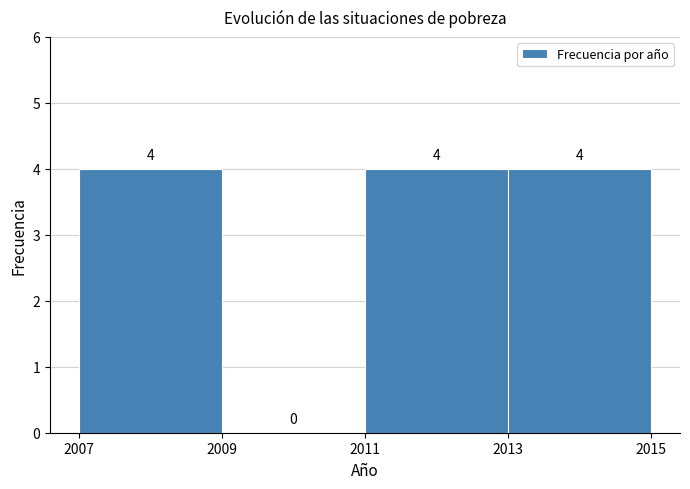

Reading left to right, list every bar in this chart as the range it spans on the x-axis followed by its height.

2007 to 2009: 4
2009 to 2011: 0
2011 to 2013: 4
2013 to 2015: 4